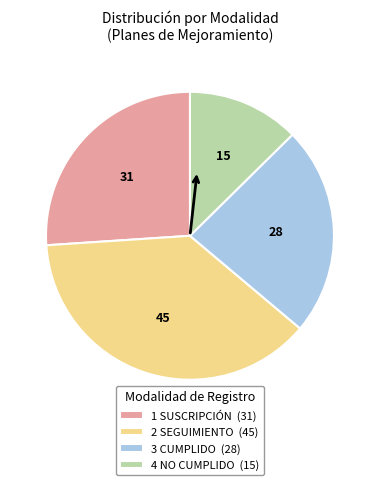

Count the number of slices in the pie.

4